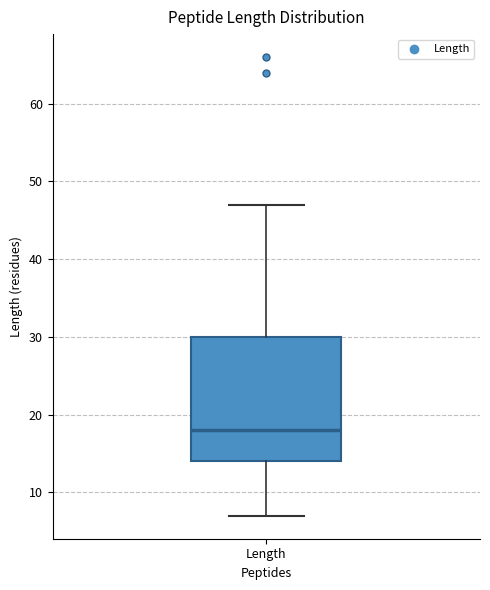

Read this box plot against the y-axis: the position of the median line, the range covered by the box, and the ends of both whiskers. The values are not printed on the chart, so give them approximately, as read against the axis.

median 18, box 14 to 30, whiskers 7 to 47